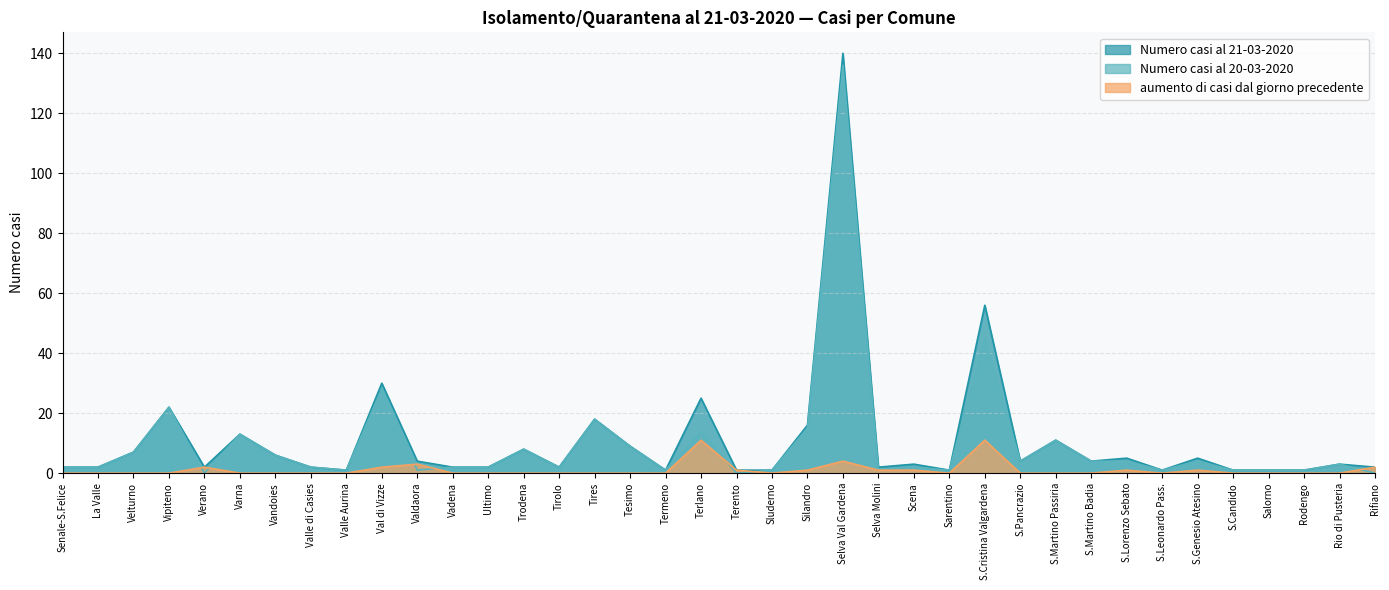

Reading right to left, transcribe all the data shown in this chart.

Numero casi al 21-03-2020: 2	3	1	1	1	5	1	5	4	11	4	56	1	3	2	140	16	1	1	25	1	9	18	2	8	2	2	4	30	1	2	6	13	2	22	7	2	2
Numero casi al 20-03-2020: 0	3	1	1	1	4	1	4	4	11	4	45	1	2	1	136	15	1	0	14	1	9	18	2	8	2	2	1	28	1	2	6	13	0	22	7	2	2
aumento di casi dal giorno precedente: 2	0	0	0	0	1	0	1	0	0	0	11	0	1	1	4	1	0	1	11	0	0	0	0	0	0	0	3	2	0	0	0	0	2	0	0	0	0